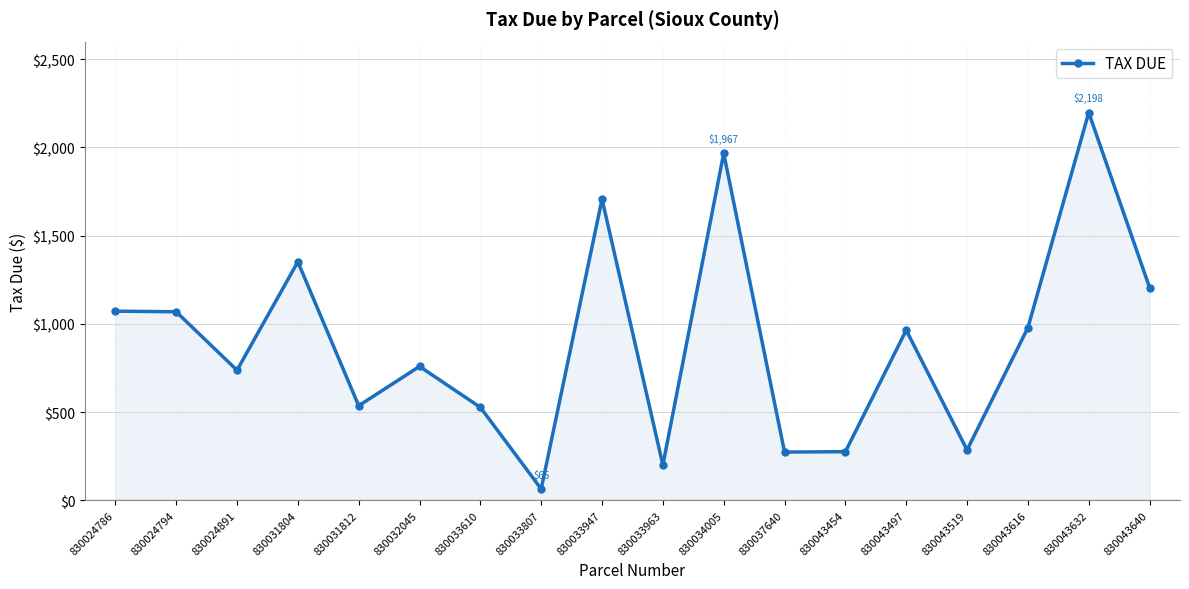

Approximately how many times larger is the value at 830031812 compared to 830033963?

2.7